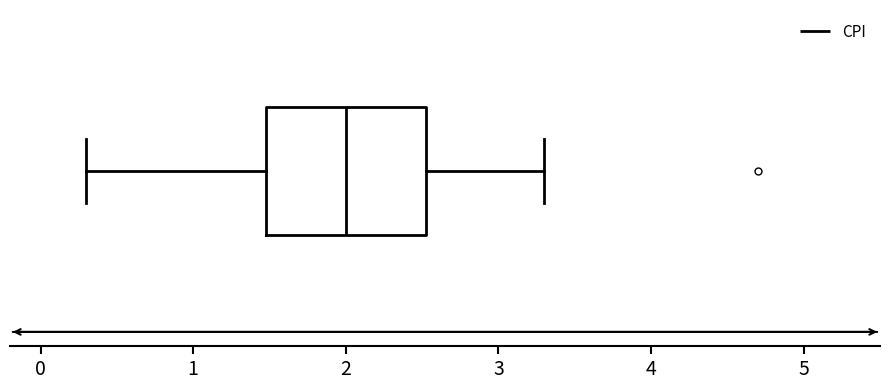

Where is the left edge of the box on the x-axis? The values are not printed on the chart, so give them approximately, as read against the axis.

1.5